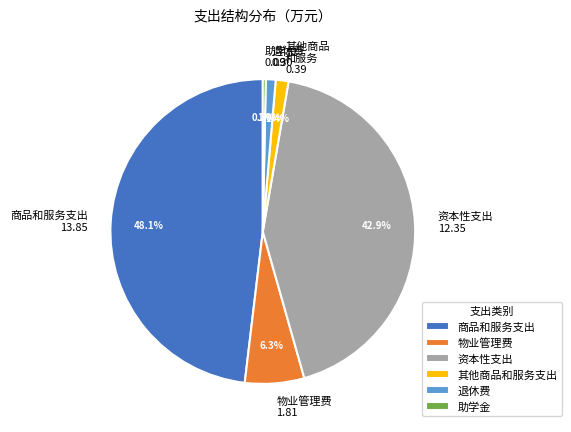

Does any single category account for the majority?

No